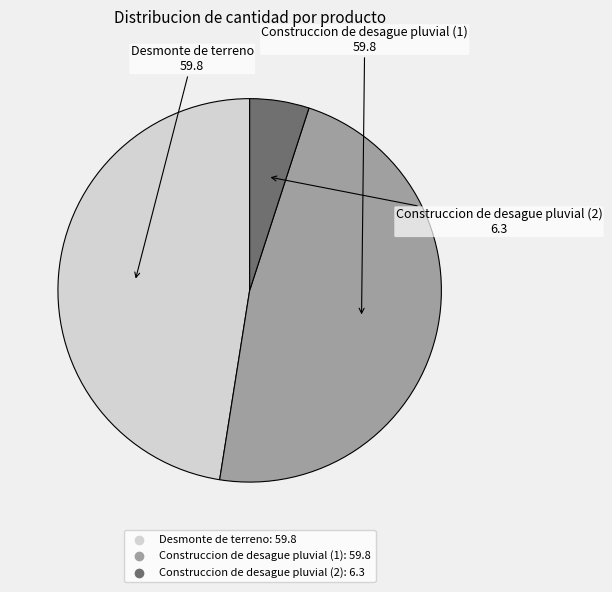

Which category has the smallest portion of the pie?

Construccion de desague pluvial (2)